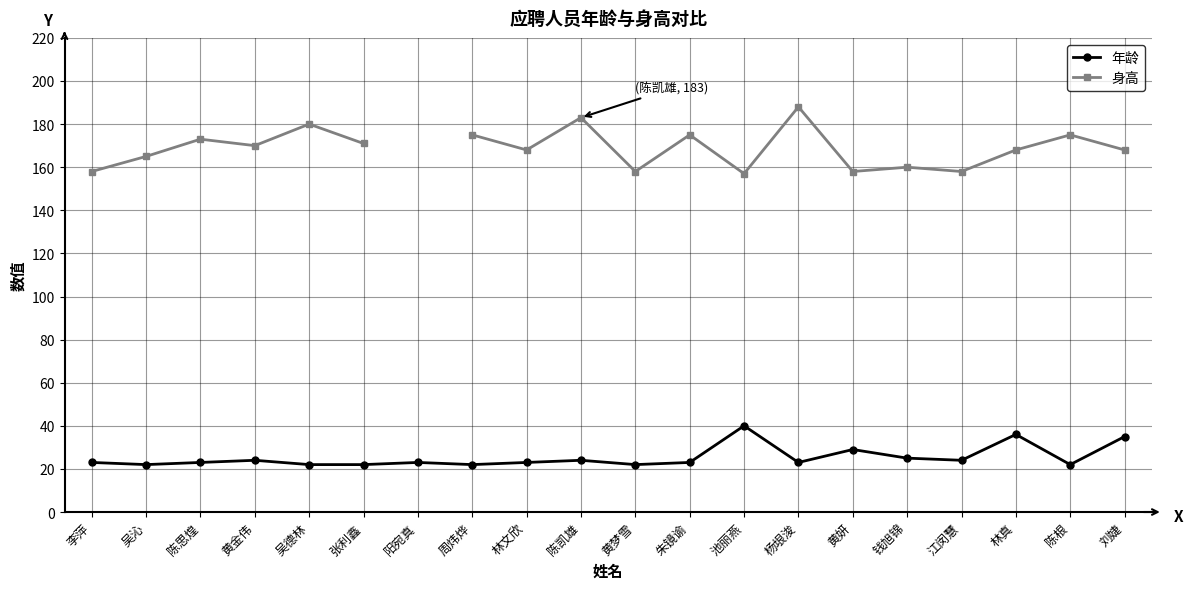

What value does the 身高 series have at 黄梦雪?

158.0